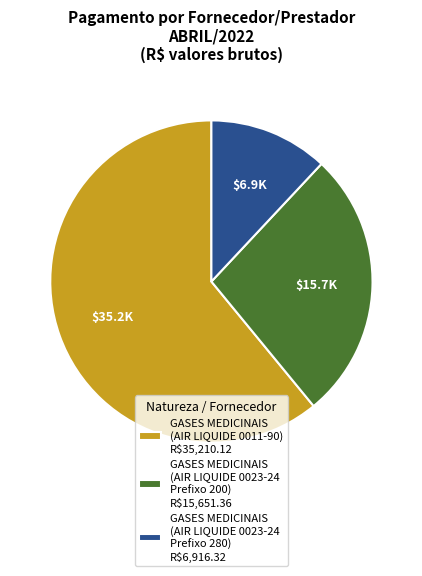

True or false: GASES MEDICINAIS (AIR LIQUIDE 0023-24 Prefixo 280) R$6,916.32 accounts for 12% of the total.

True